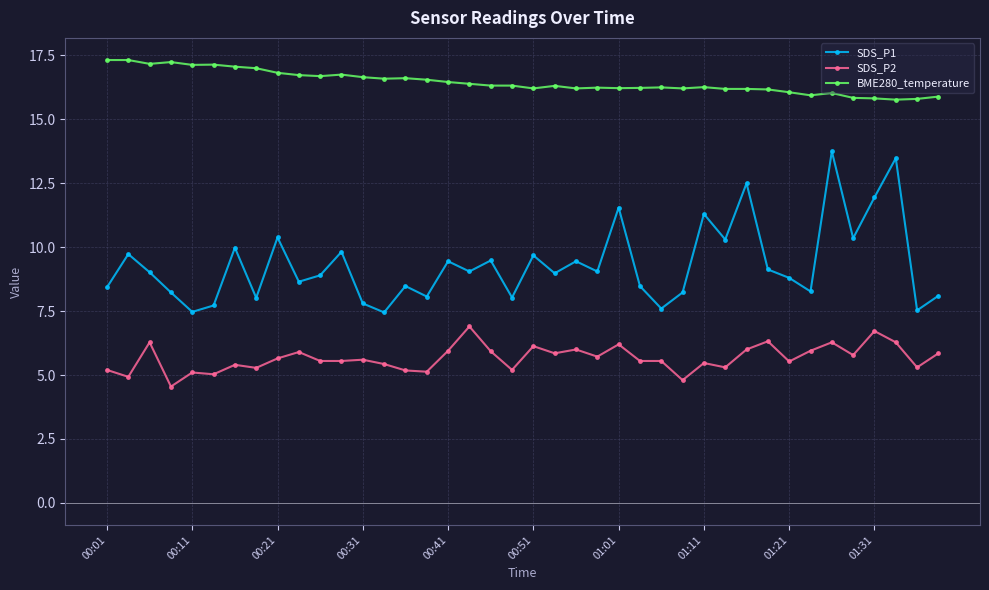

What is the highest value of the SDS_P2 series?

6.9